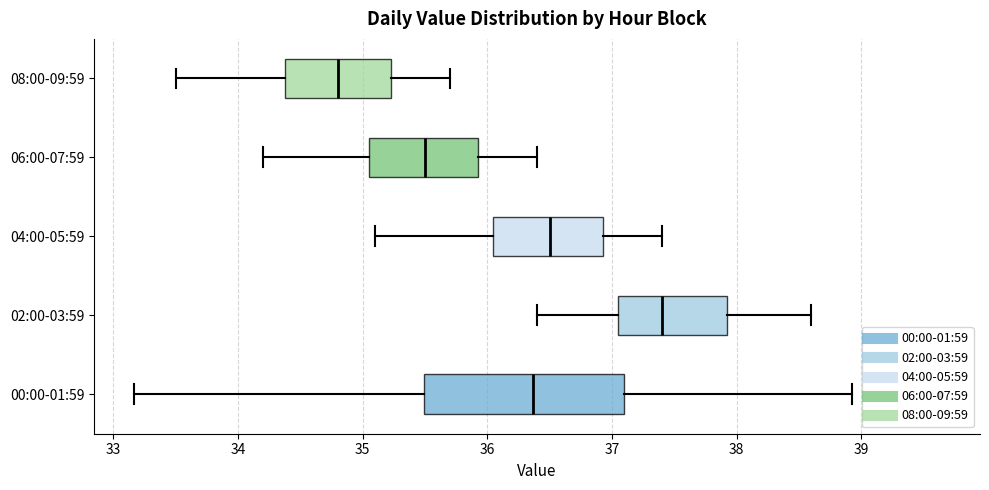

Reading bottom to top, transcribe this box plot: for each box, give where its median line is, the range the box spans, and where its two whiskers end, as read against the x-axis. The values are not printed on the chart, so give them approximately, as read against the axis.

00:00-01:59: median 36.4, box 35.5 to 37.1, whiskers 33.2 to 38.9
02:00-03:59: median 37.4, box 37.1 to 37.9, whiskers 36.4 to 38.6
04:00-05:59: median 36.5, box 36.1 to 36.9, whiskers 35.1 to 37.4
06:00-07:59: median 35.5, box 35.1 to 35.9, whiskers 34.2 to 36.4
08:00-09:59: median 34.8, box 34.4 to 35.2, whiskers 33.5 to 35.7